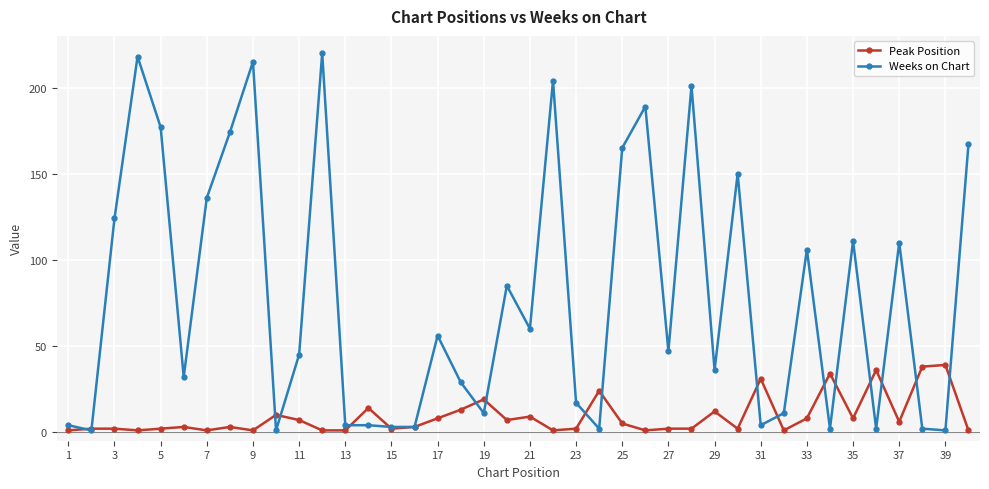

Which series has the largest total across all categories?

Weeks on Chart